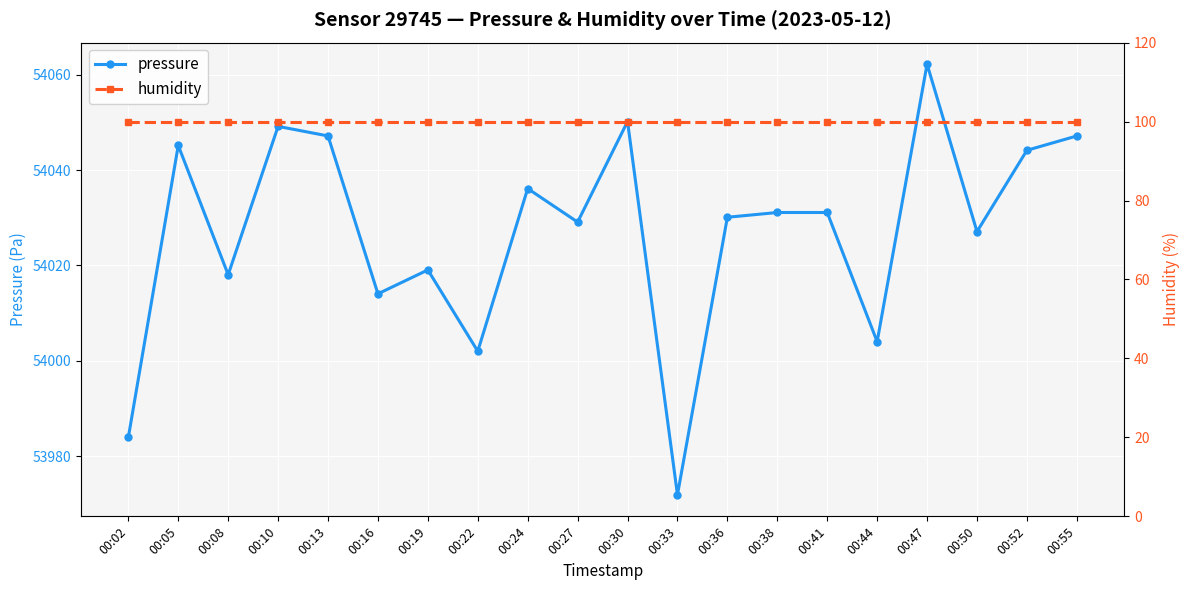

True or false: humidity and pressure intersect in this chart.

False